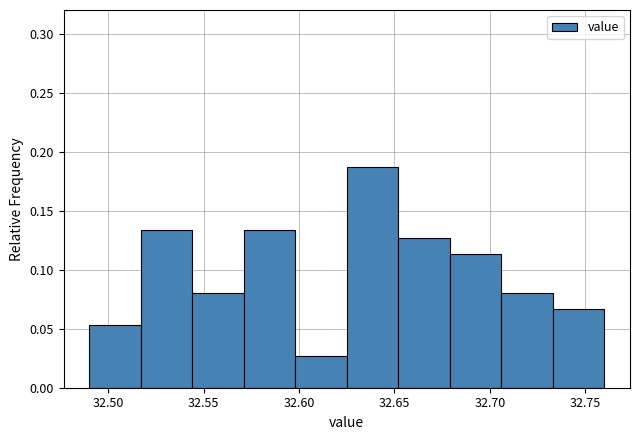

Reading left to right, transcribe this chart: for each bar, give the range it covers on the x-axis and its height. Neither the bar edges nor the heights are printed on the chart, so give them approximately, as read against the axes.

32.490 to 32.517: 0.055
32.517 to 32.544: 0.135
32.544 to 32.571: 0.080
32.571 to 32.598: 0.135
32.598 to 32.625: 0.025
32.625 to 32.652: 0.185
32.652 to 32.679: 0.125
32.679 to 32.706: 0.115
32.706 to 32.733: 0.080
32.733 to 32.760: 0.065